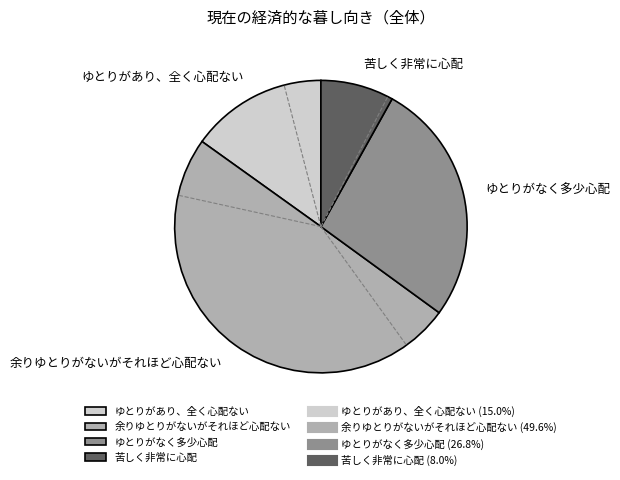

Do 苦しく非常に心配 and ゆとりがあり、全く心配ない together represent more than half of the pie?

No